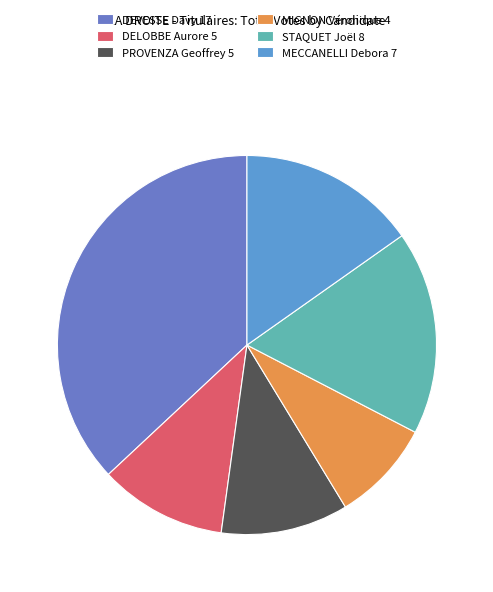

What is the change in value from PROVENZA Geoffrey to MIGNON Véronique?

-1